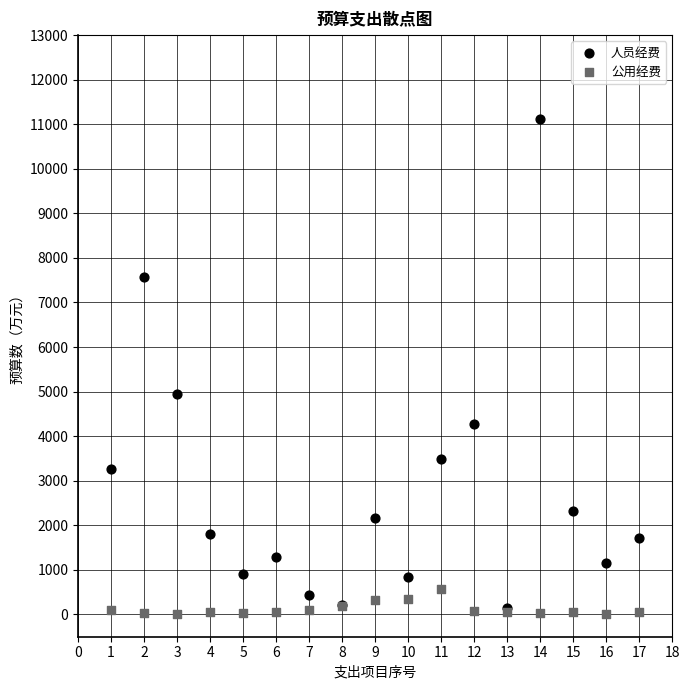

Which series contains the lowest Y value?

公用经费